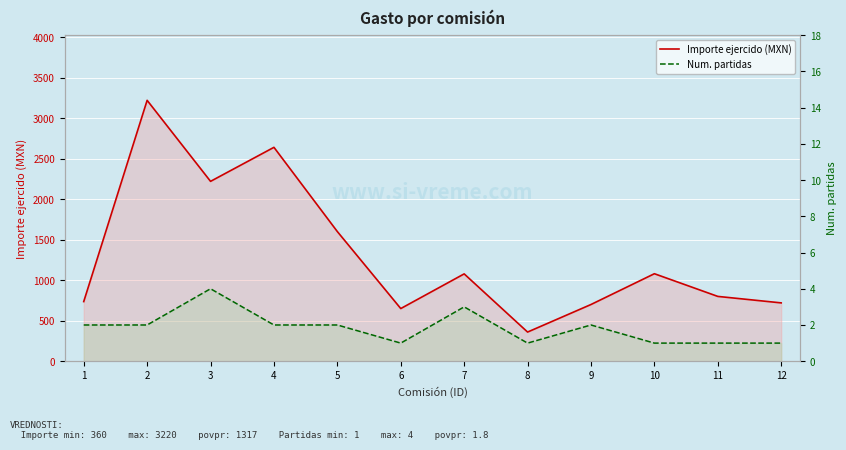

What is the maximum value for Num. partidas?

4